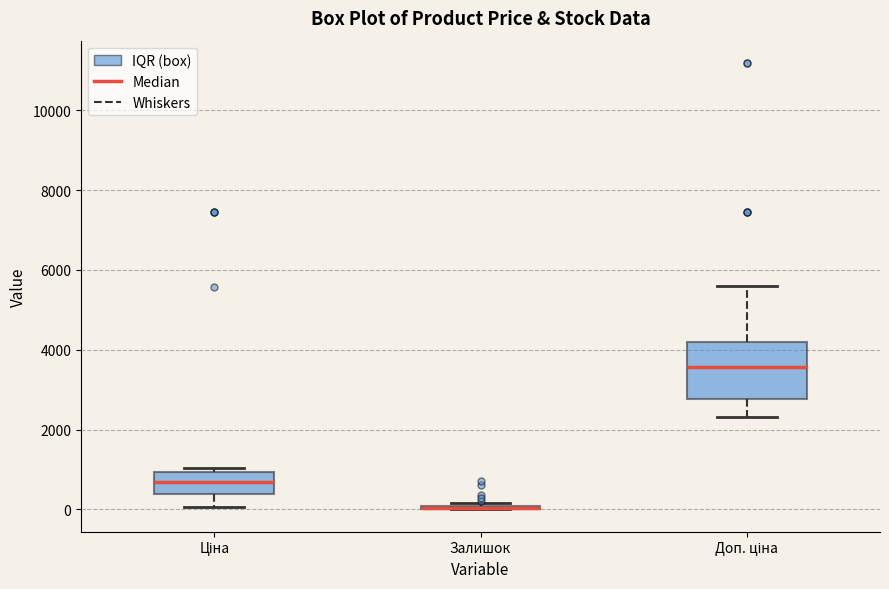

Which box is the tallest, from its lower edge to its upper edge?

Доп. ціна